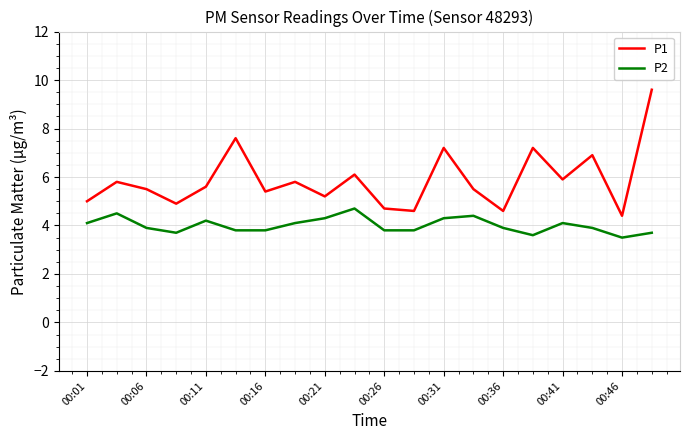

True or false: P2 and P1 cross at least once.

False